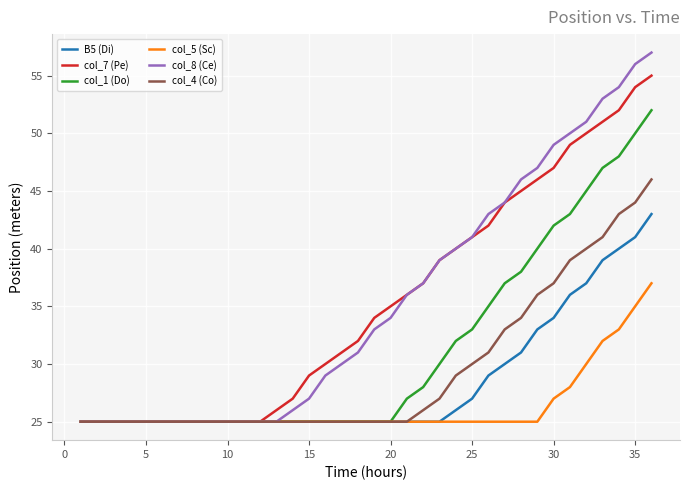

What is the lowest value of the col_8 (Ce) series?

25